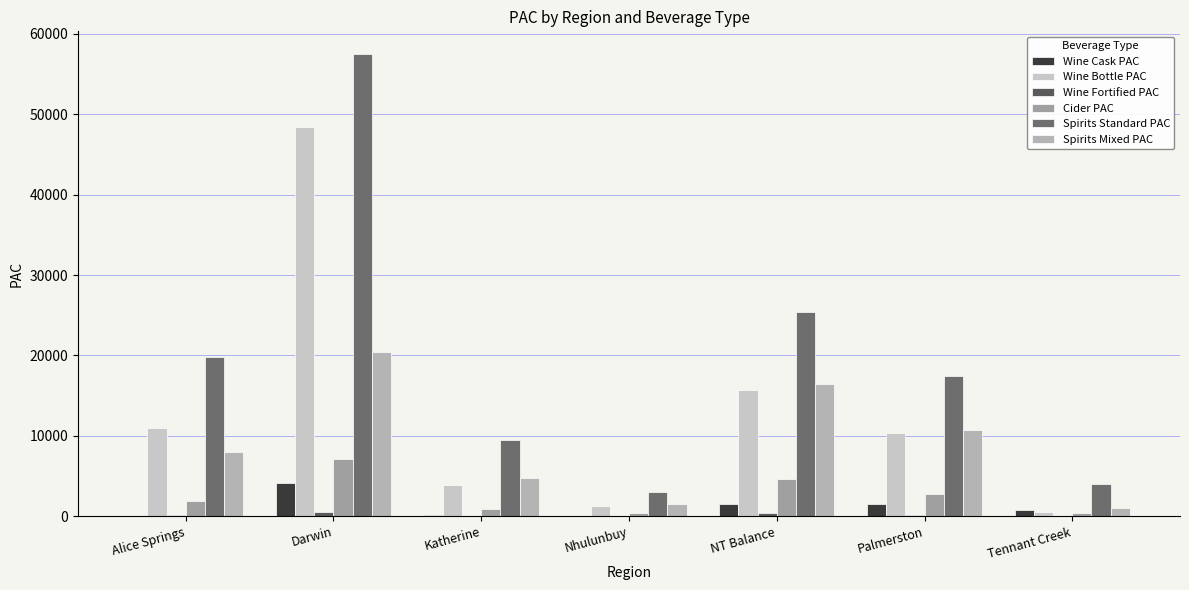

What is the value of the Spirits Mixed PAC bar at the 5th from the left?

16418.7